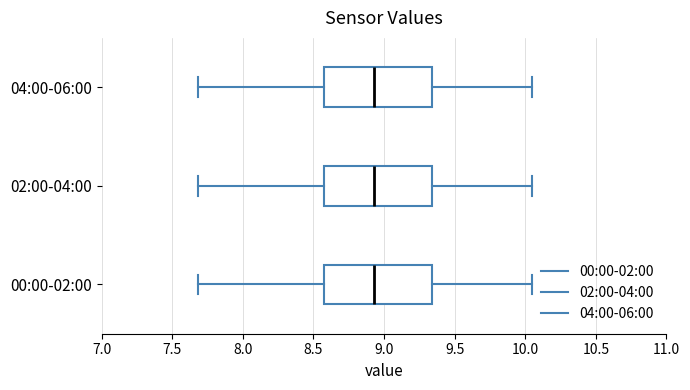

Reading bottom to top, transcribe this box plot: for each box, give where its median line is, the range the box spans, and where its two whiskers end, as read against the x-axis. The values are not printed on the chart, so give them approximately, as read against the axis.

00:00-02:00: median 8.95, box 8.60 to 9.35, whiskers 7.70 to 10.05
02:00-04:00: median 8.95, box 8.60 to 9.35, whiskers 7.70 to 10.05
04:00-06:00: median 8.95, box 8.60 to 9.35, whiskers 7.70 to 10.05